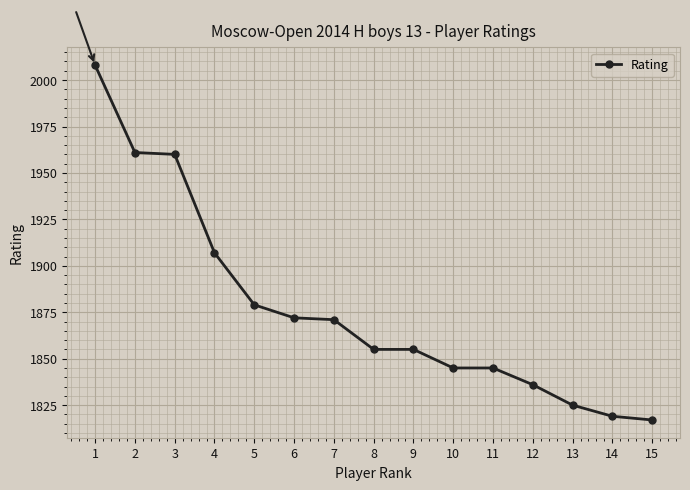

What is the average value?

1877